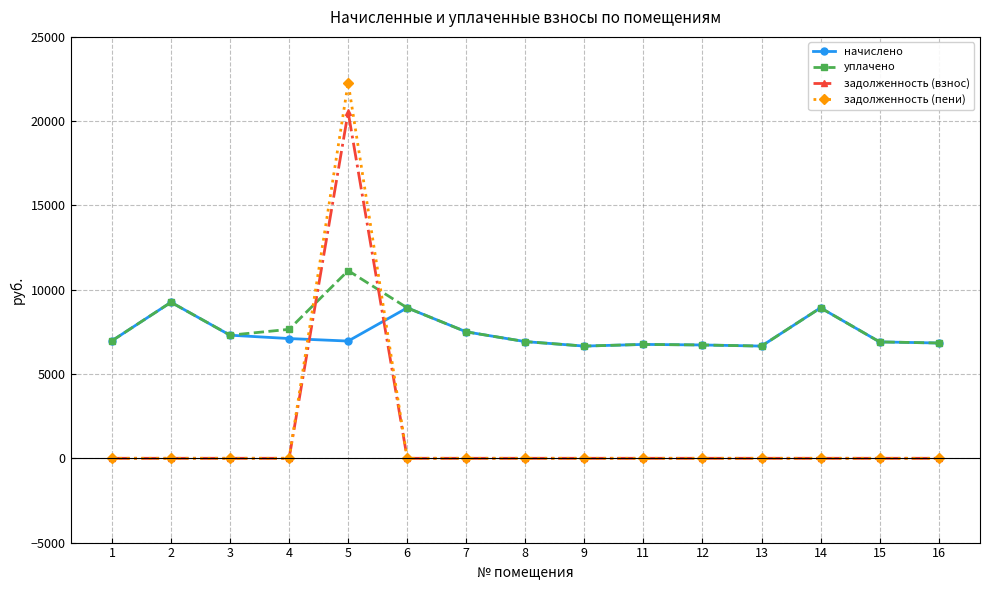

At how many categories does at least one series exceed 13924?

1